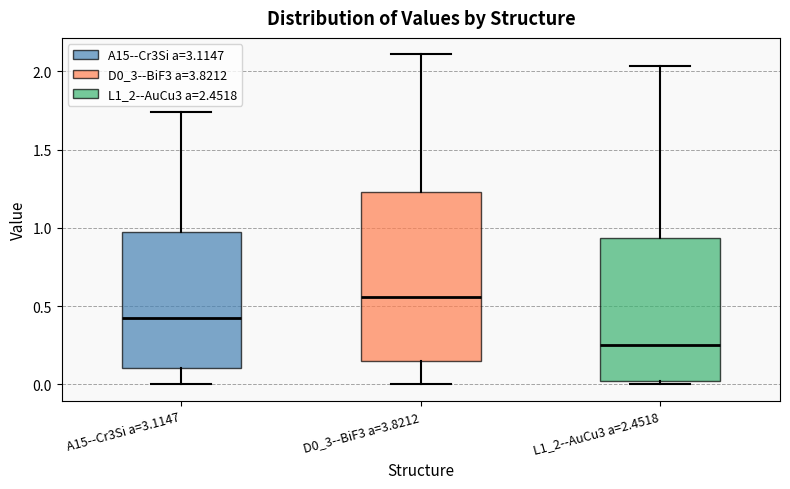

Which box's median line is the lowest?

L1_2--AuCu3 a=2.4518